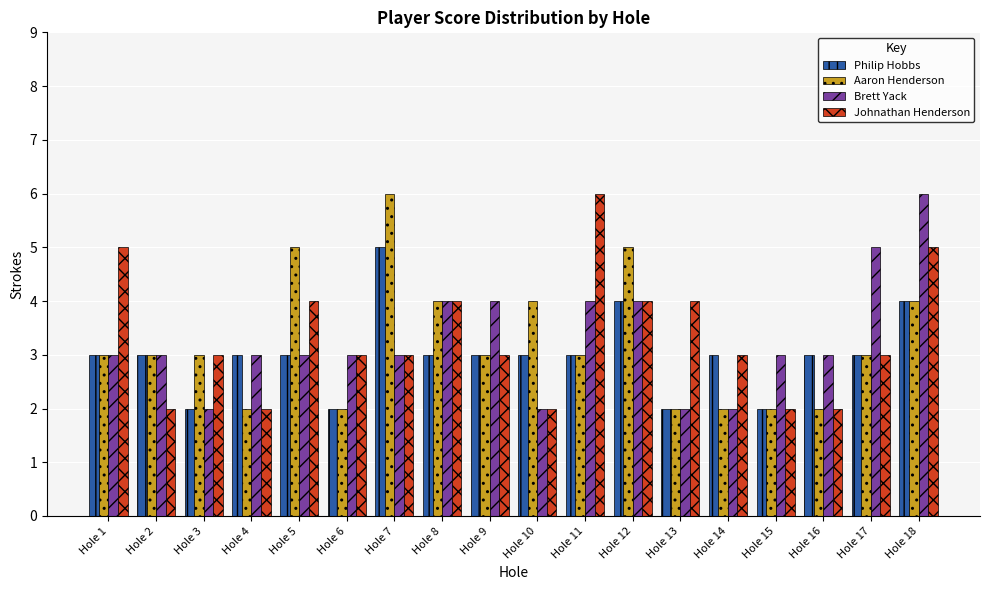

What is the highest value of the Aaron Henderson series?

6